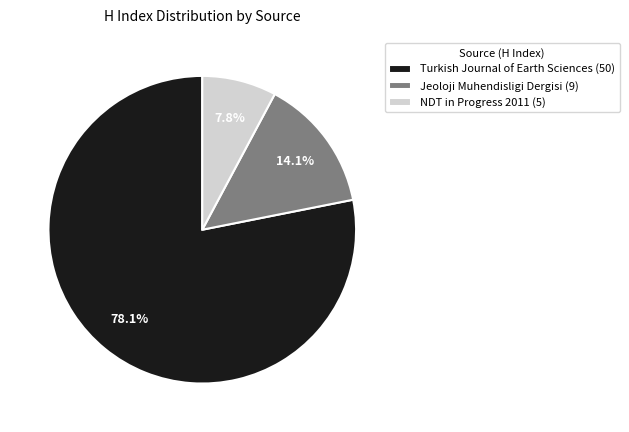

What percentage is the Jeoloji Muhendisligi Dergisi slice, to the nearest percent?

14%